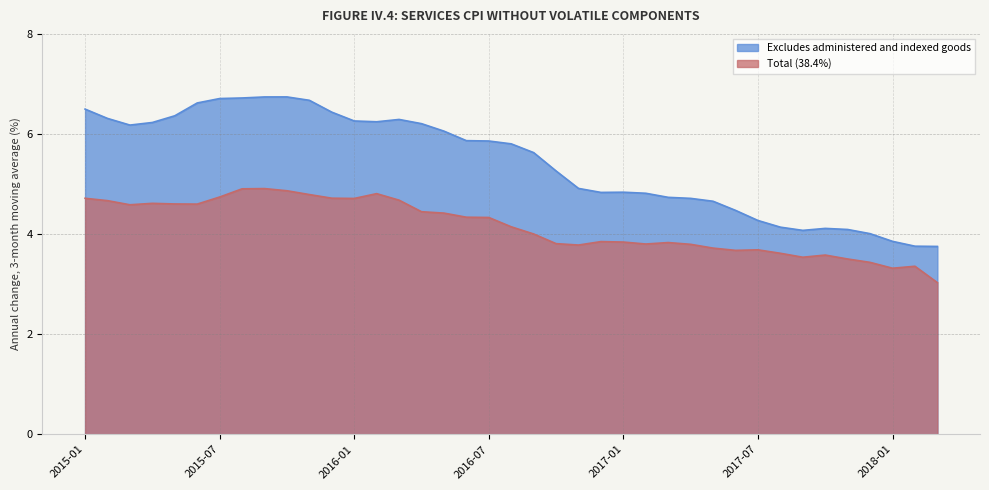

True or false: Total (38.4%) has a value of 4.4 at 2016-04.

True